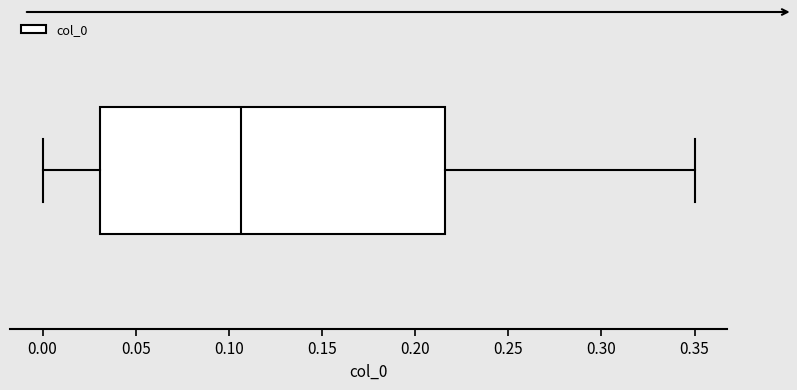

Read this box plot against the x-axis: the position of the median line, the range covered by the box, and the ends of both whiskers. The values are not printed on the chart, so give them approximately, as read against the axis.

median 0.105, box 0.030 to 0.215, whiskers 0.000 to 0.350